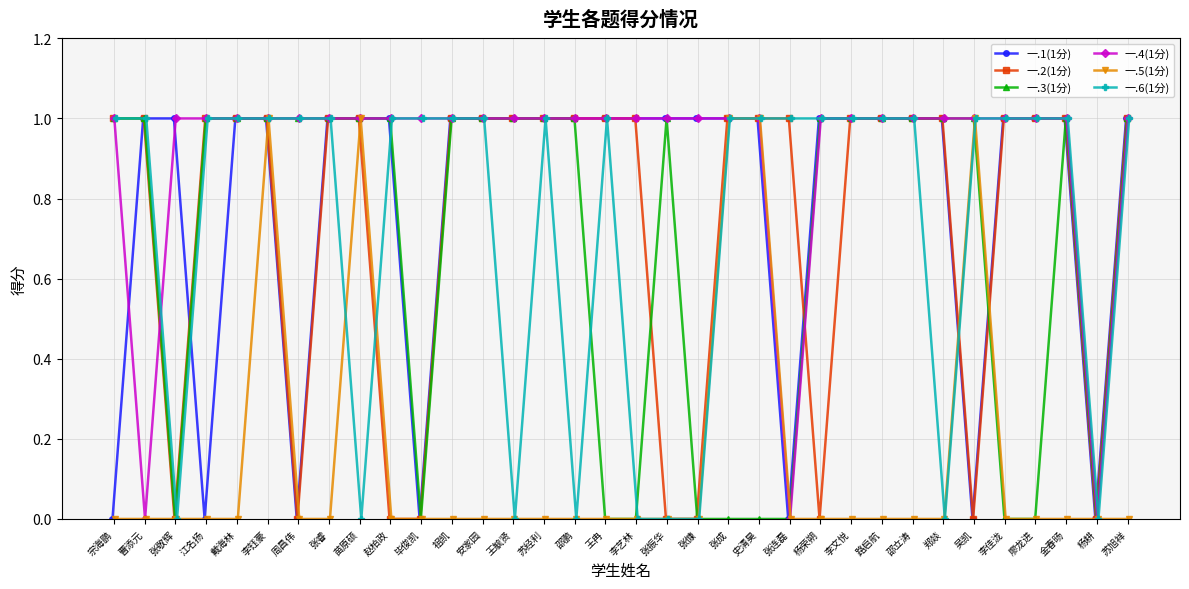

True or false: 一.3(1分) and 一.2(1分) intersect in this chart.

True